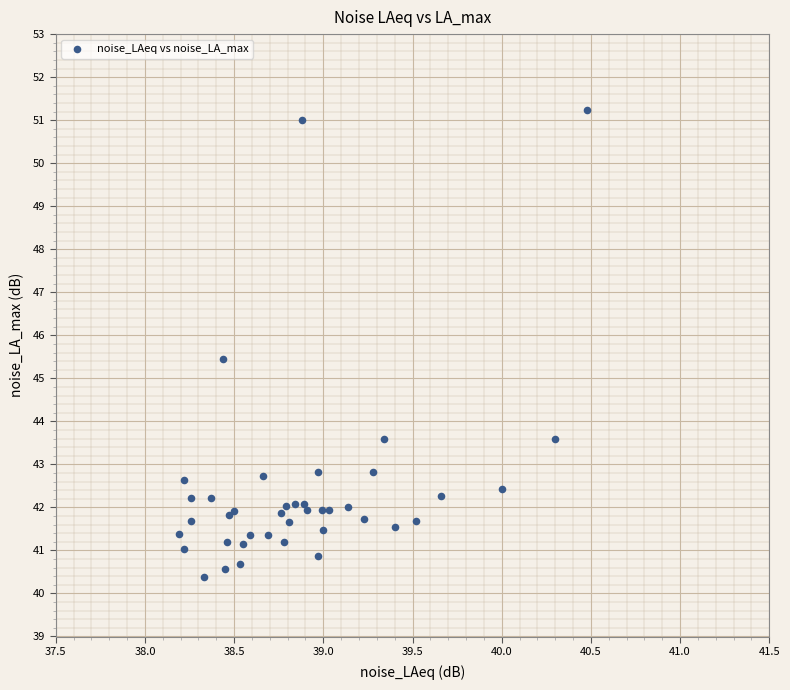

What Y value in the scatter plot is closest to 45?

45.5